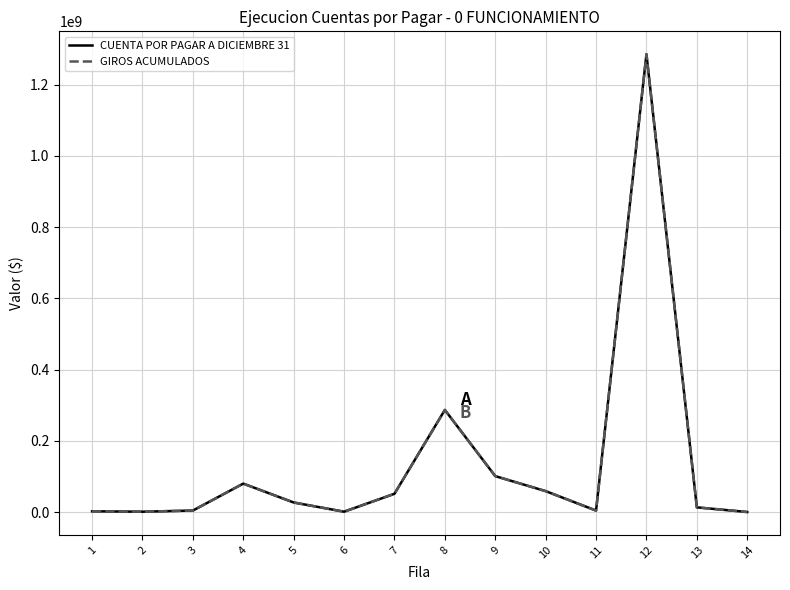

Does the chart display data point markers on the line(s)?

No